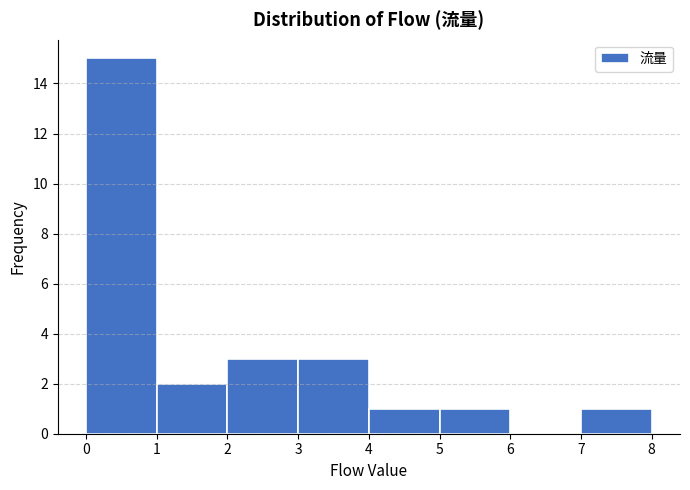

Over which range of the x-axis is the bar tallest?

0 to 1